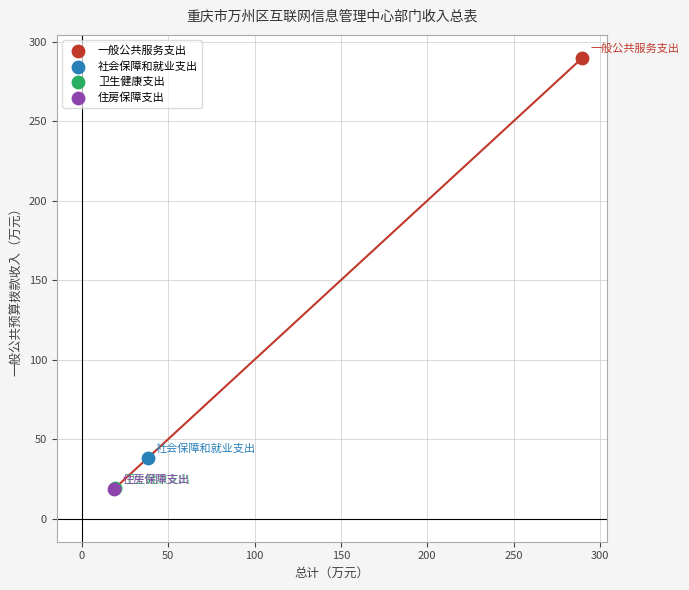

Which series contains the highest Y value?

一般公共服务支出